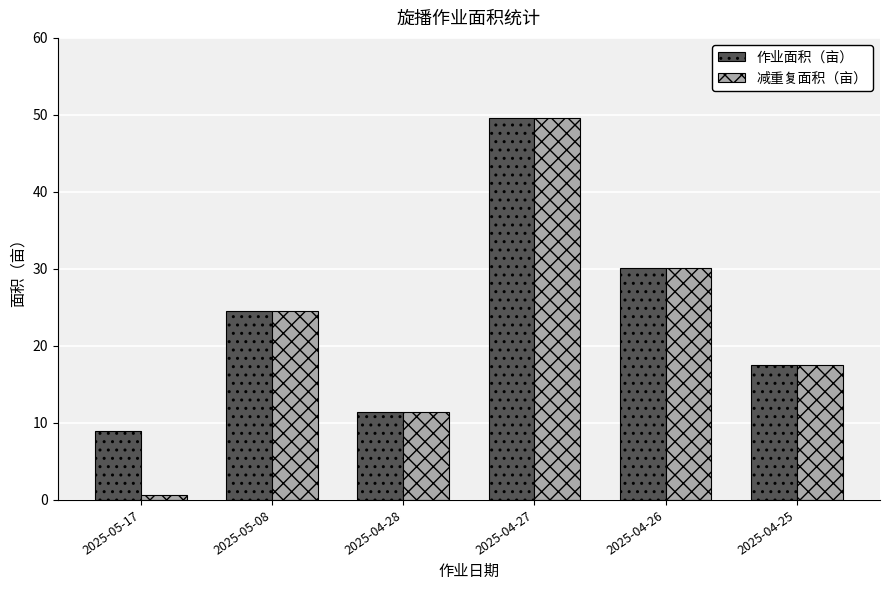

What are all the series names shown in the legend?

作业面积（亩）, 减重复面积（亩）